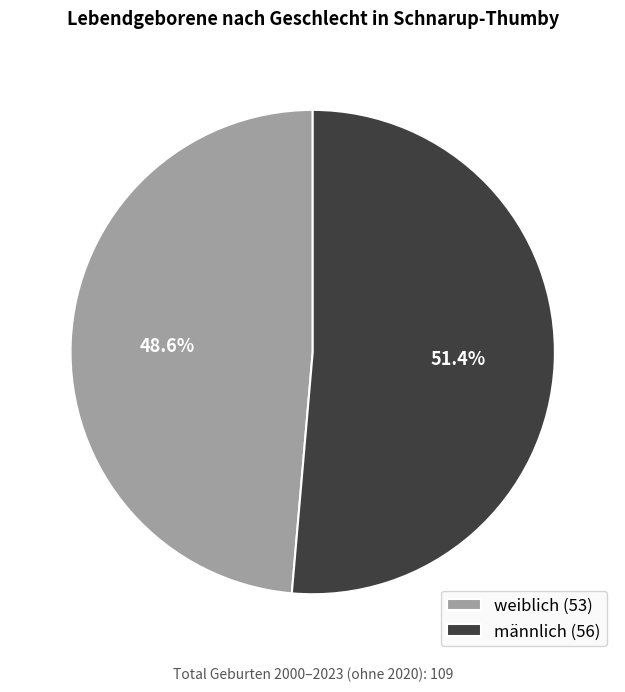

Approximately how many times larger is the value at weiblich (53) compared to männlich (56)?

0.9